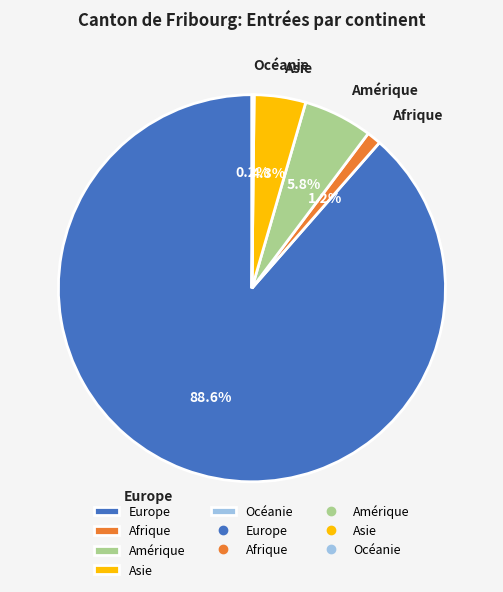

Combined, what portion of the pie is Amérique and Europe?

94.3%